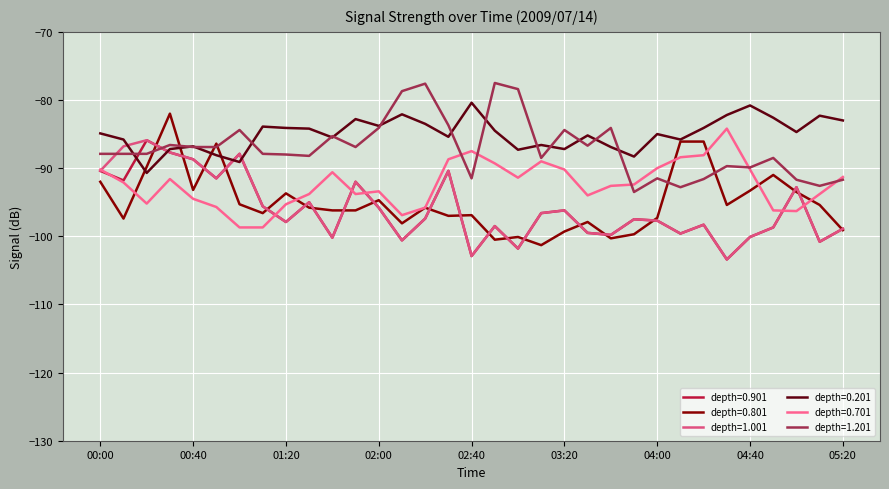

Which series has the largest range (max minus min)?

depth=0.801